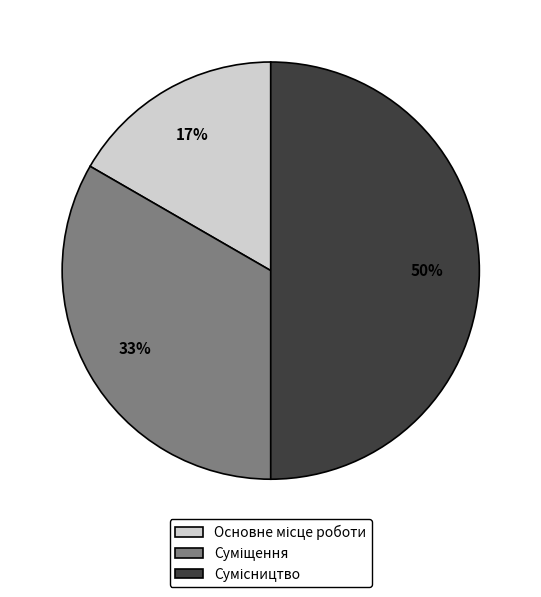

To the nearest percent, what is the difference between the largest and smallest slice percentages?

33%